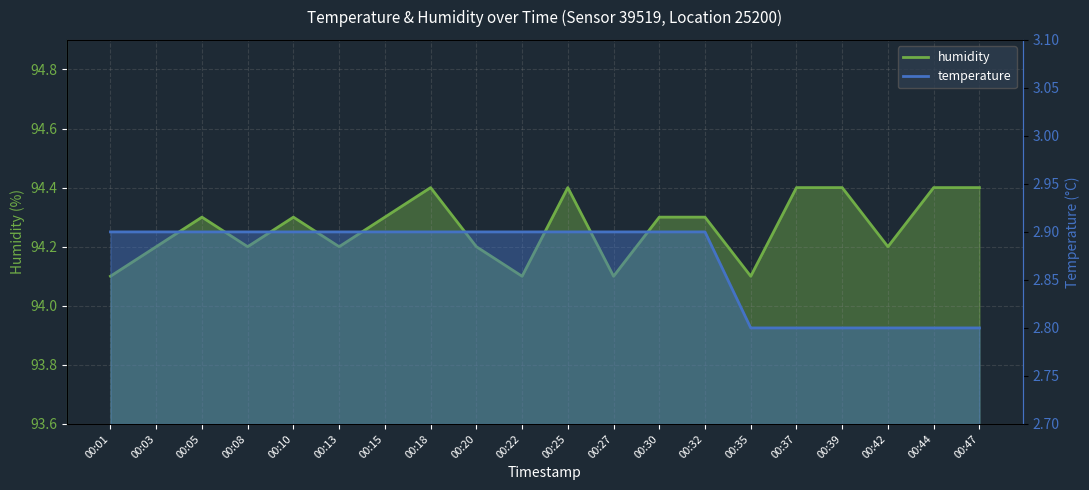

What is the difference between the maximum and minimum values in the temperature series?

0.1